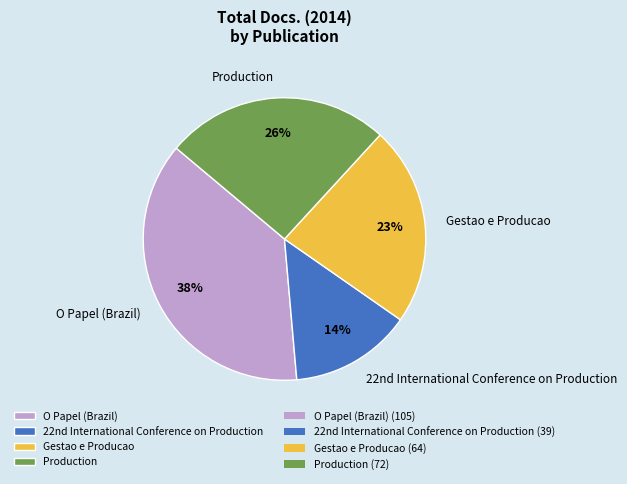

Which slice is the smallest?

22nd International Conference on Production